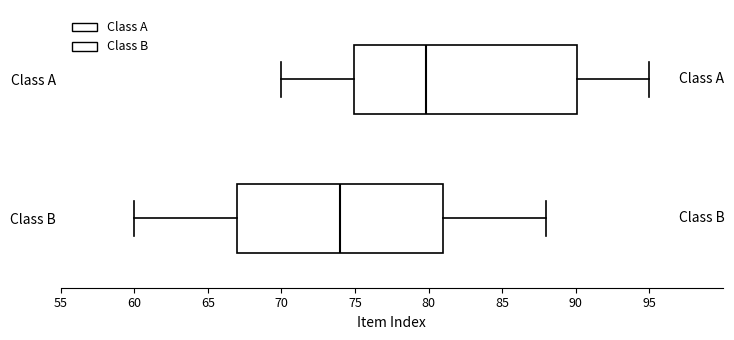

Reading bottom to top, read every box against the x-axis: the position of its median line, the range the box covers, and the ends of its whiskers. The values are not printed on the chart, so give them approximately, as read against the axis.

Class B: median 74, box 67 to 81, whiskers 60 to 88
Class A: median 80, box 75 to 90, whiskers 70 to 95